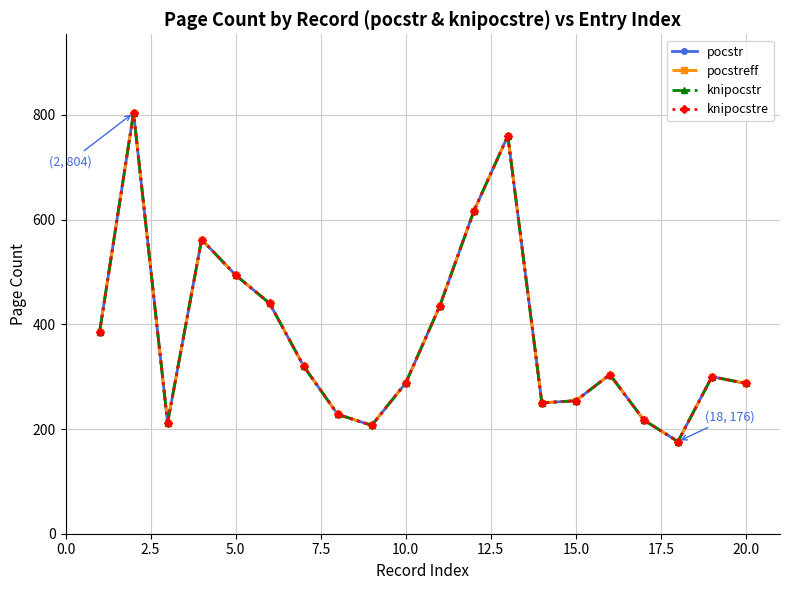

Does the chart have visible grid lines?

Yes